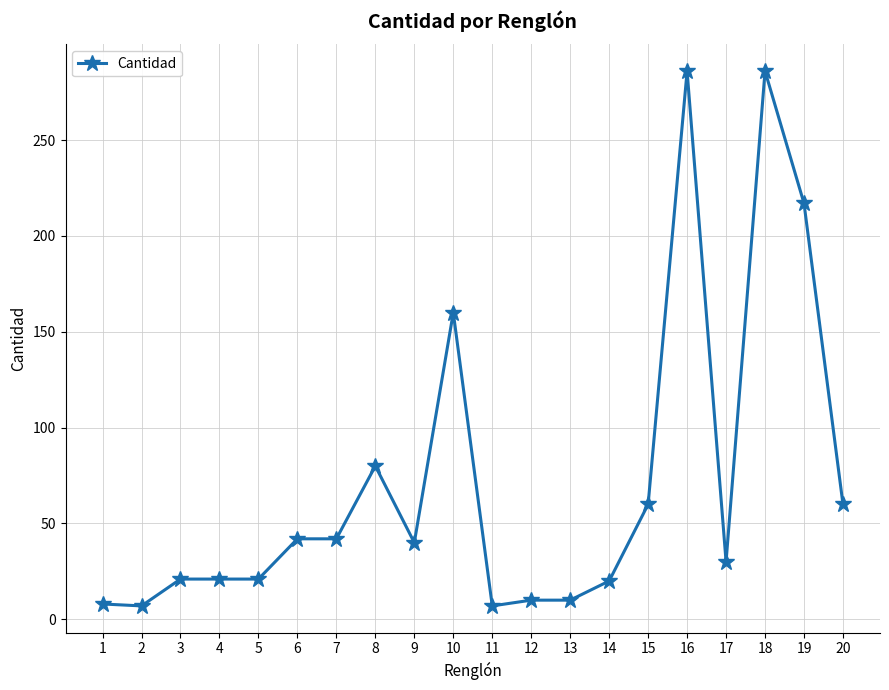

What is the change in value from 1 to 6?

+34